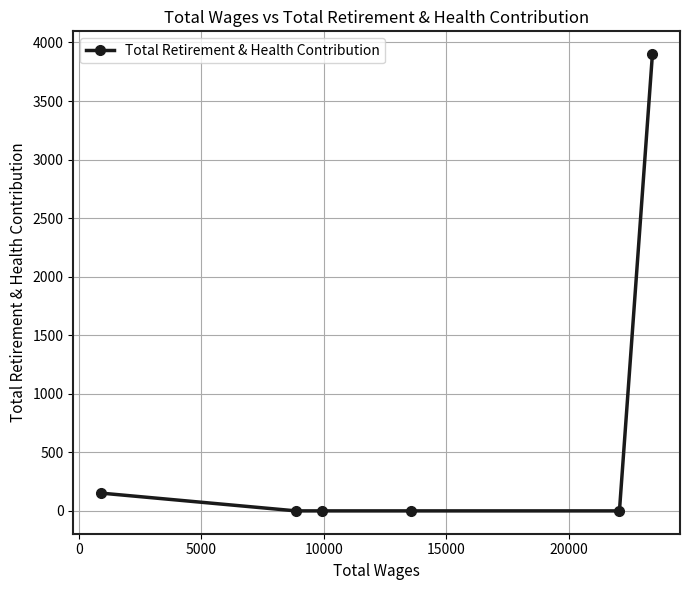

Does the chart have visible grid lines?

Yes